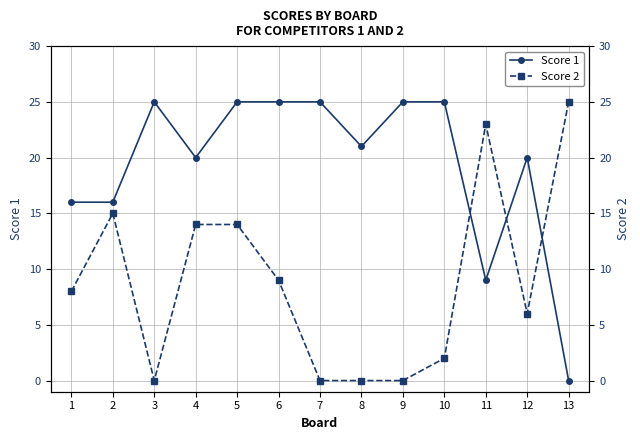

Is it true that Score 2 equals 16 at 7?

False